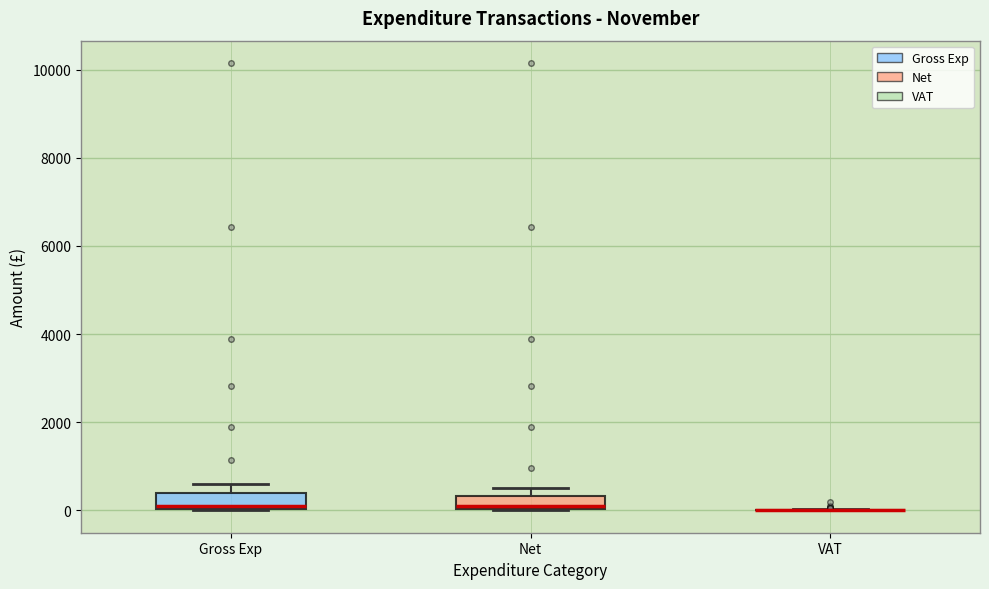

Reading left to right, read every box against the y-axis: the position of its median line, the range the box covers, and the ends of its whiskers. The values are not printed on the chart, so give them approximately, as read against the axis.

Gross Exp: median 200, box 0 to 400, whiskers 0 to 600
Net: median 200, box 0 to 400, whiskers 0 to 400 (above the box's upper edge)
VAT: box collapsed to a line at 0, whiskers 0 to 0